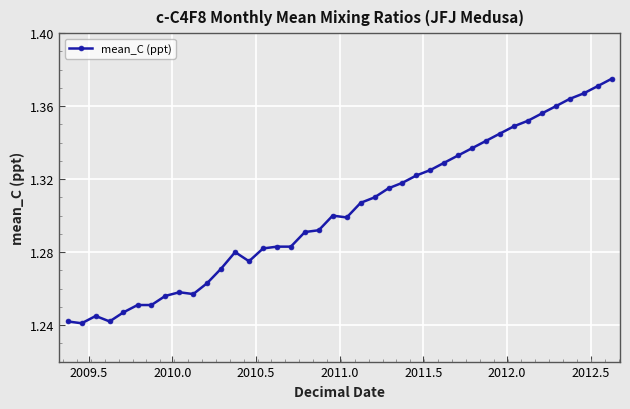

How many values are between 1 and 2?

40